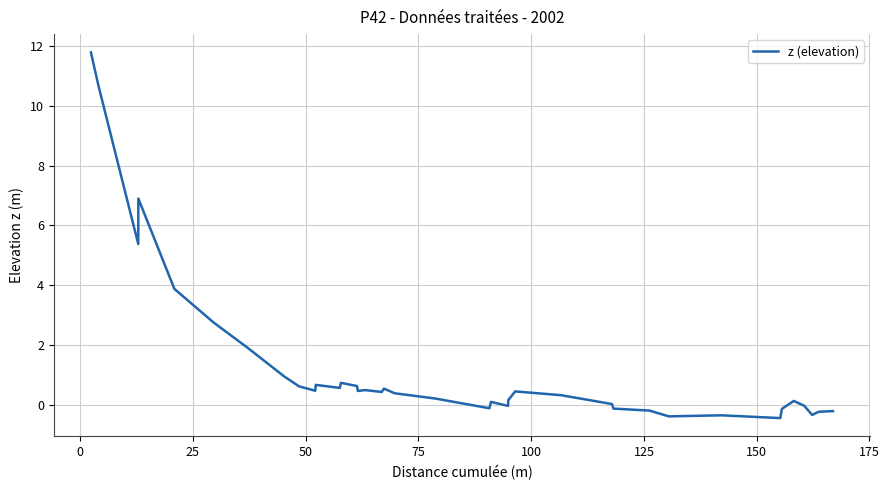

What is the maximum value shown in the chart?

11.8